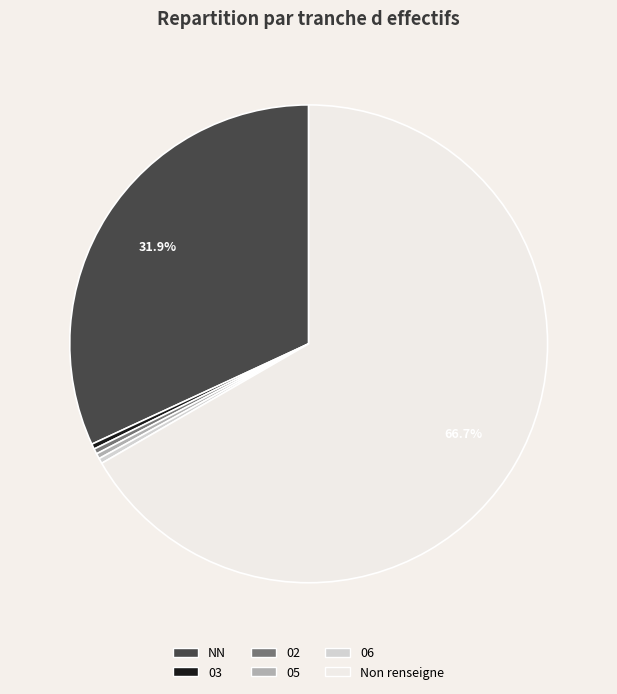

To the nearest percent, what percentage of the pie is NN?

32%